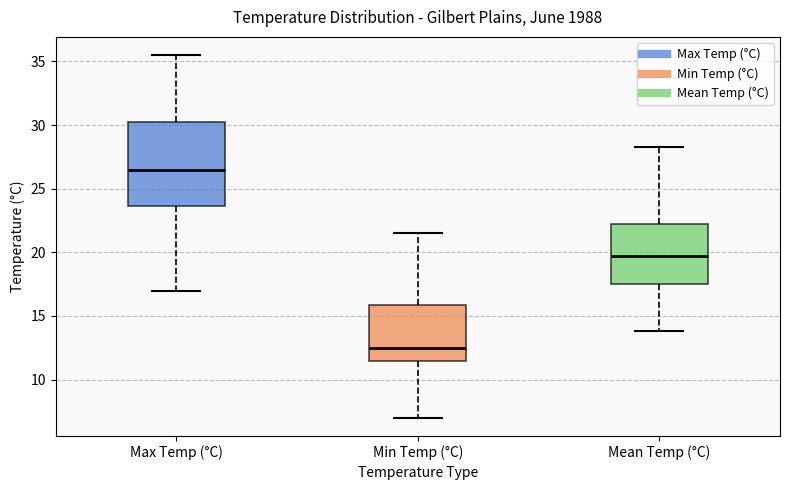

Reading left to right, transcribe this box plot: for each box, give where its median line is, the range the box spans, and where its two whiskers end, as read against the y-axis. The values are not printed on the chart, so give them approximately, as read against the axis.

Max Temp (°C): median 26.5, box 23.5 to 30.5, whiskers 17.0 to 35.5
Min Temp (°C): median 12.5, box 11.5 to 16.0, whiskers 7.0 to 21.5
Mean Temp (°C): median 20.0, box 17.5 to 22.0, whiskers 14.0 to 28.5